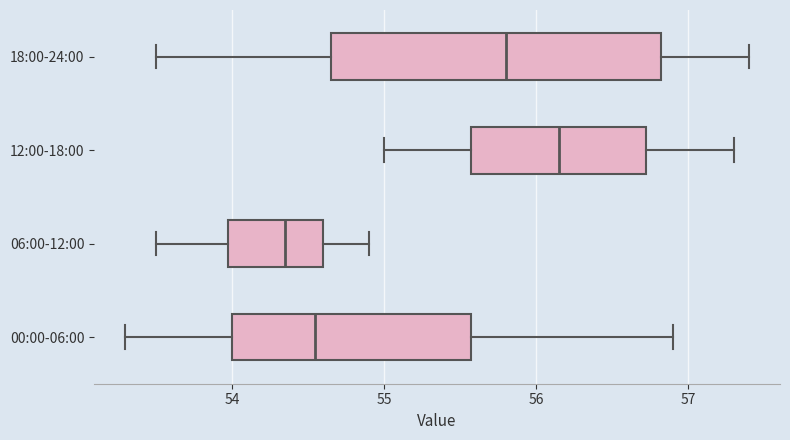

Reading bottom to top, read every box against the x-axis: the position of its median line, the range the box covers, and the ends of its whiskers. The values are not printed on the chart, so give them approximately, as read against the axis.

00:00-06:00: median 54.6, box 54.0 to 55.6, whiskers 53.3 to 56.9
06:00-12:00: median 54.4, box 54.0 to 54.6, whiskers 53.5 to 54.9
12:00-18:00: median 56.2, box 55.6 to 56.7, whiskers 55.0 to 57.3
18:00-24:00: median 55.8, box 54.7 to 56.8, whiskers 53.5 to 57.4